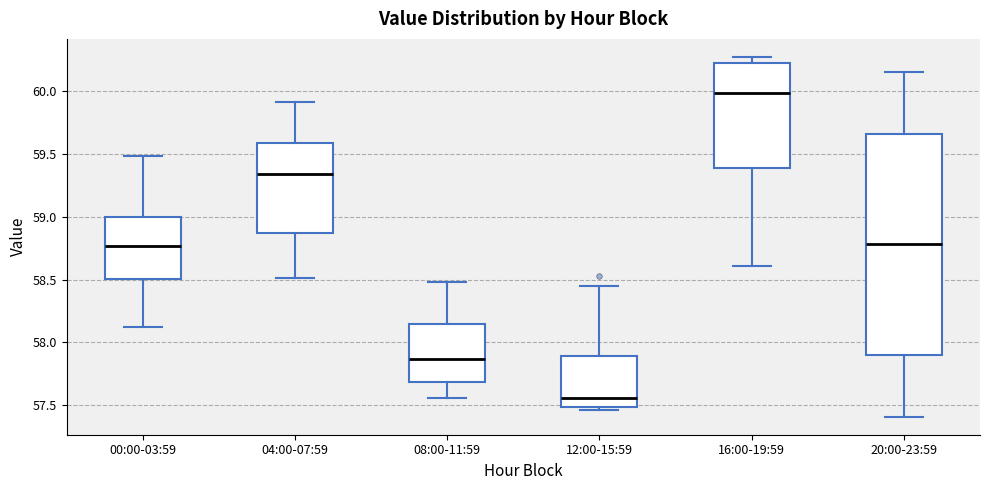

Which box's median line is the highest?

16:00-19:59